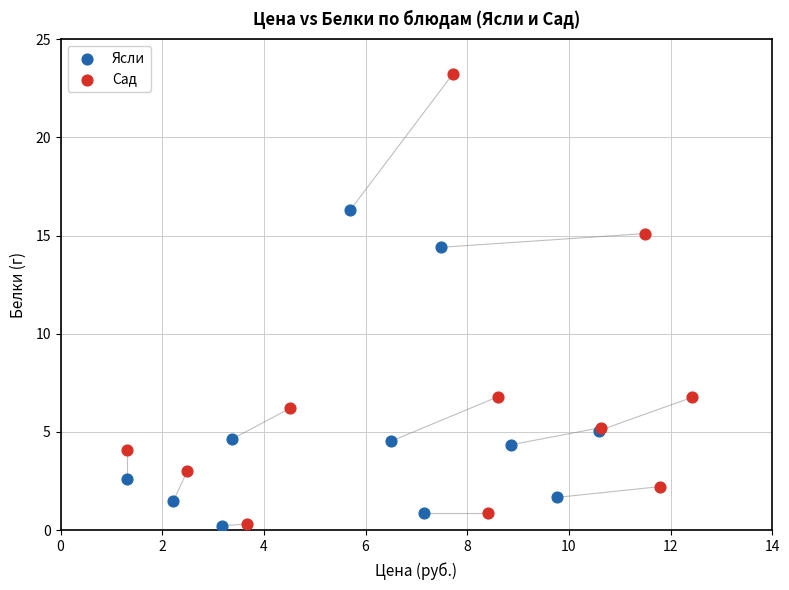

Which series reaches the maximum Y coordinate?

Сад